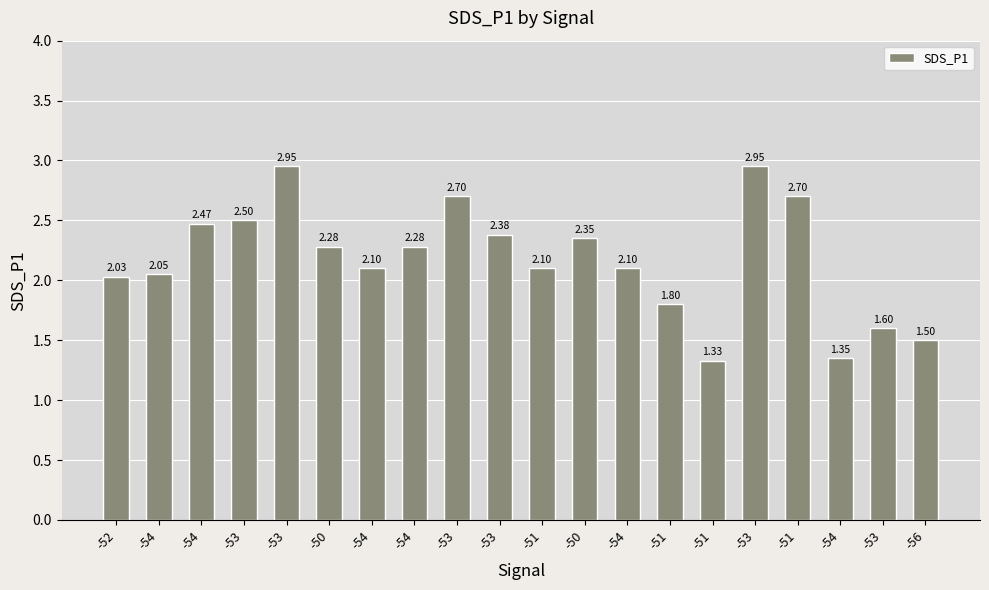

What is the label of the 15th bar from the left?

-51